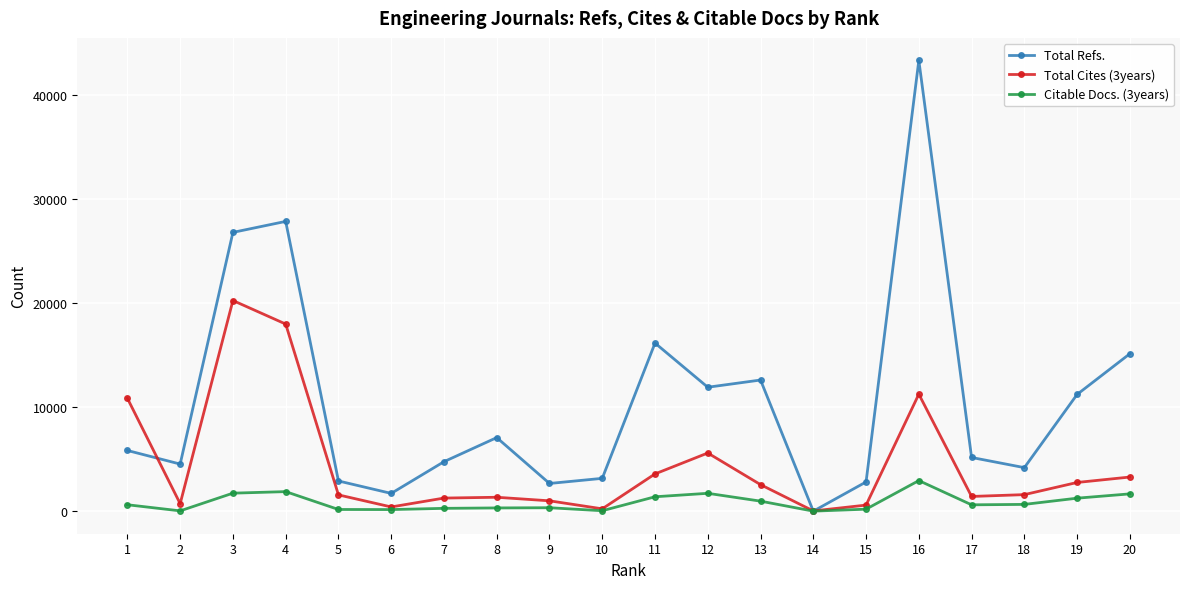

What is the difference between the Citable Docs. (3years) values at 19 and 6?

1095